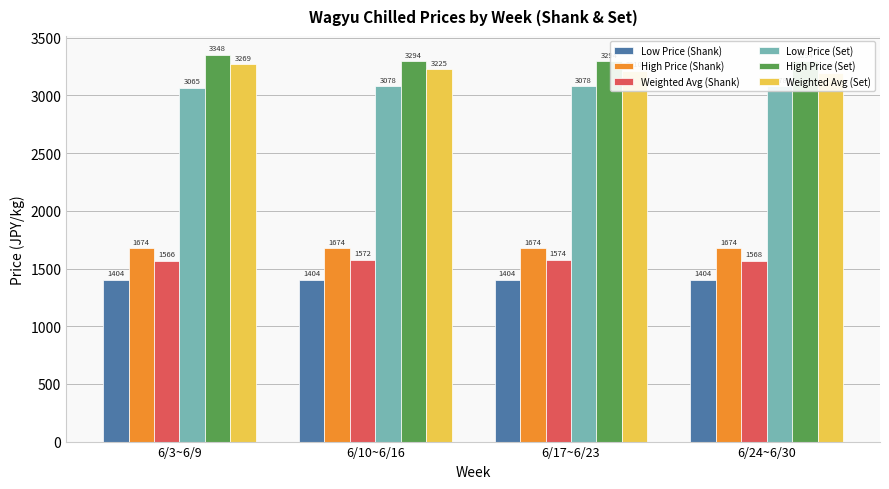

At which label does High Price (Shank) reach its peak?

6/3~6/9